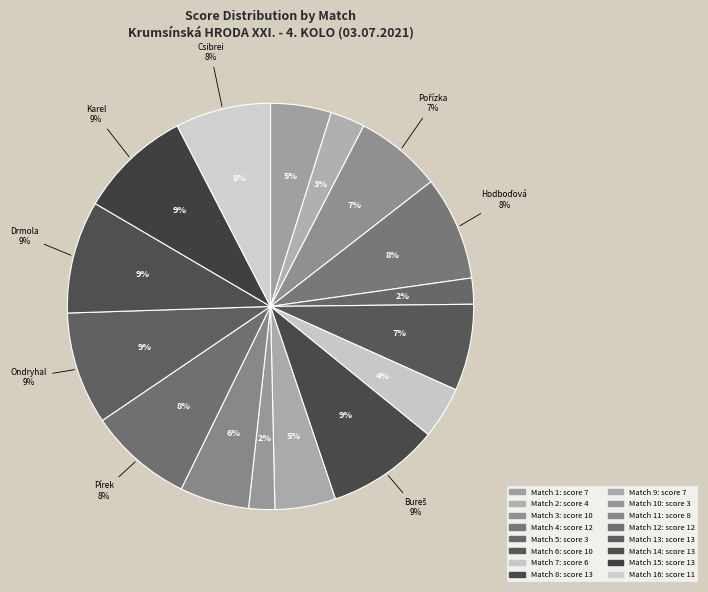

Is it true that 2 Carreau Brno - Michálek is 0% of the pie?

True